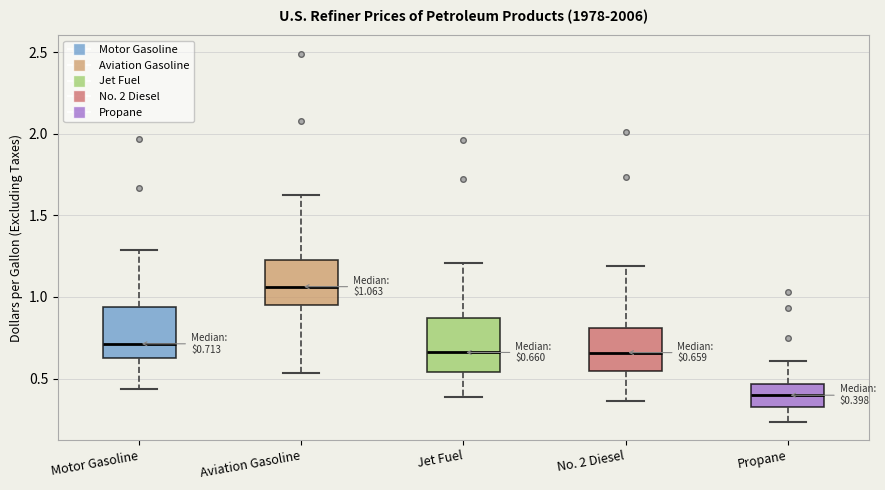

Which box has the highest median line?

Aviation Gasoline